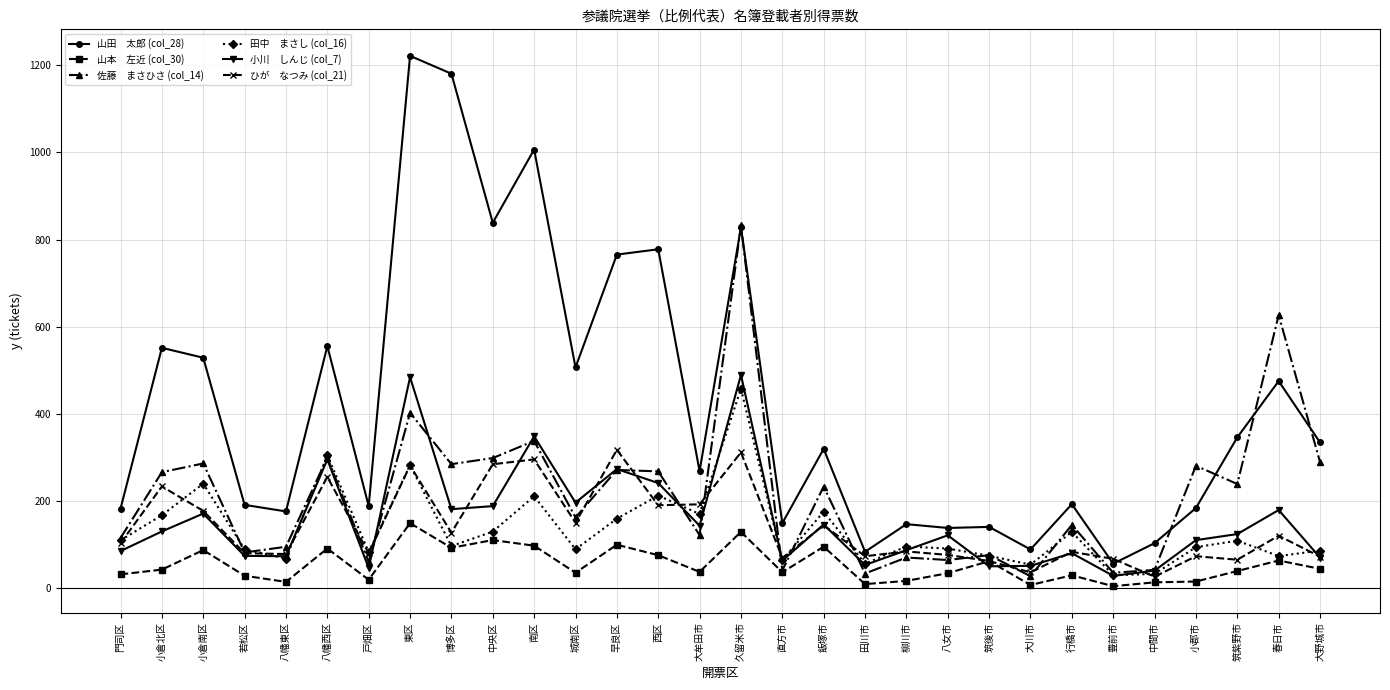

What is the total value across all series at 春日市?

1542.2